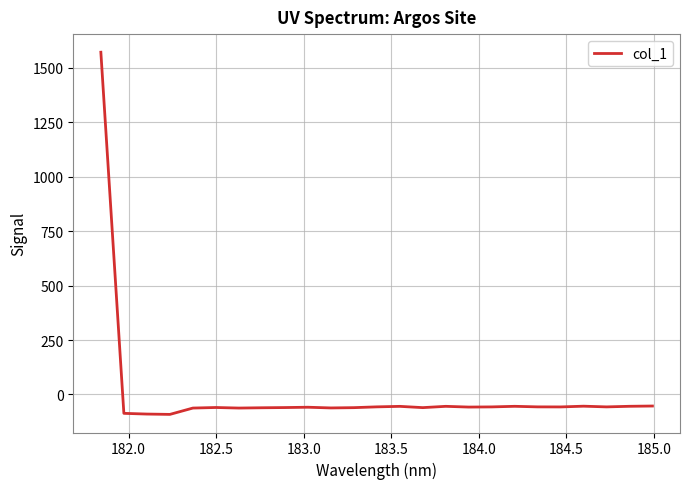

What is the maximum value shown in the chart?

1572.1